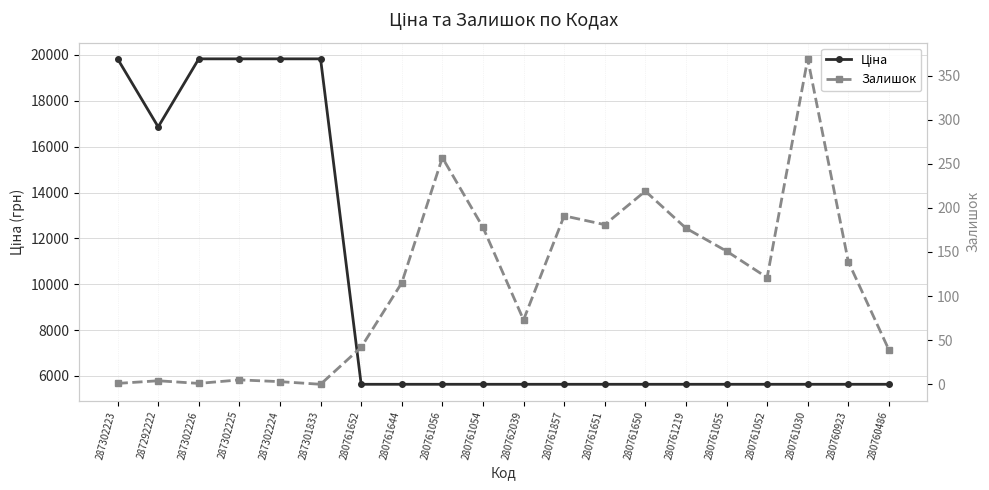

What is the label of the 10th point from the left?

280761054